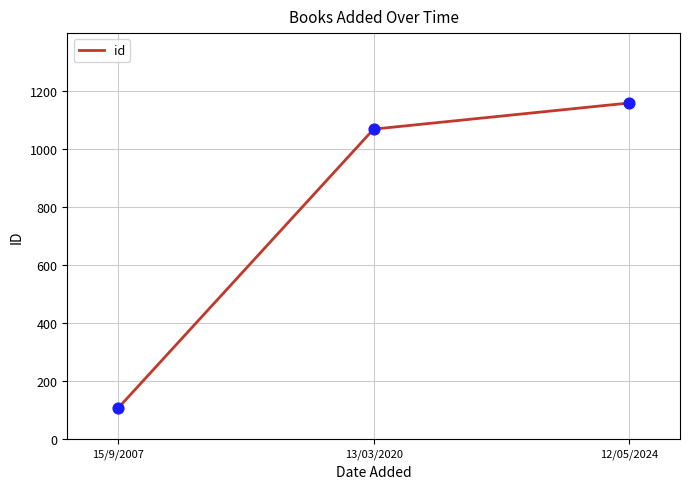

Approximately how many times larger is the value at 12/05/2024 compared to 15/9/2007?

10.7